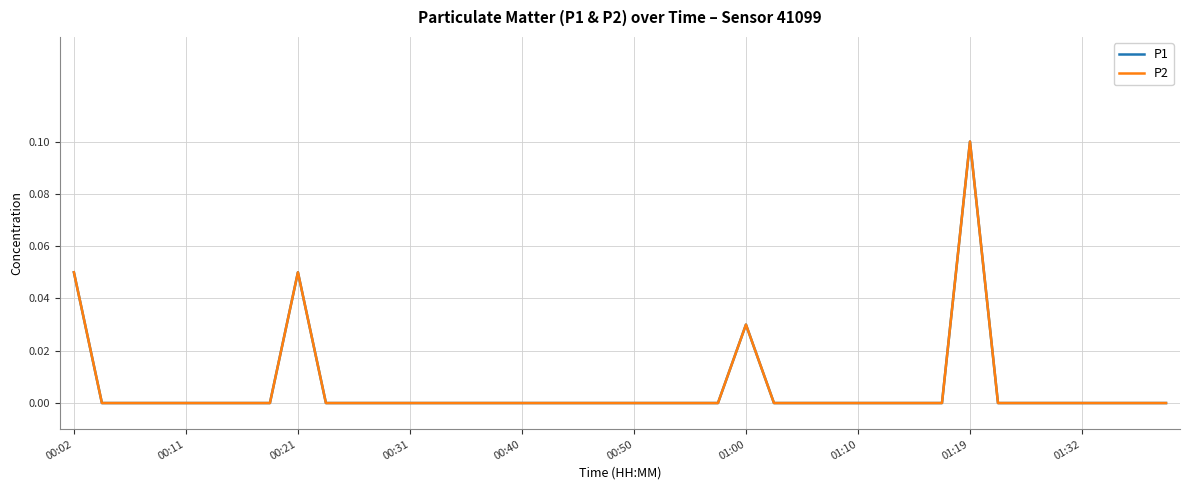

At which label does P1 reach its minimum?

00:11